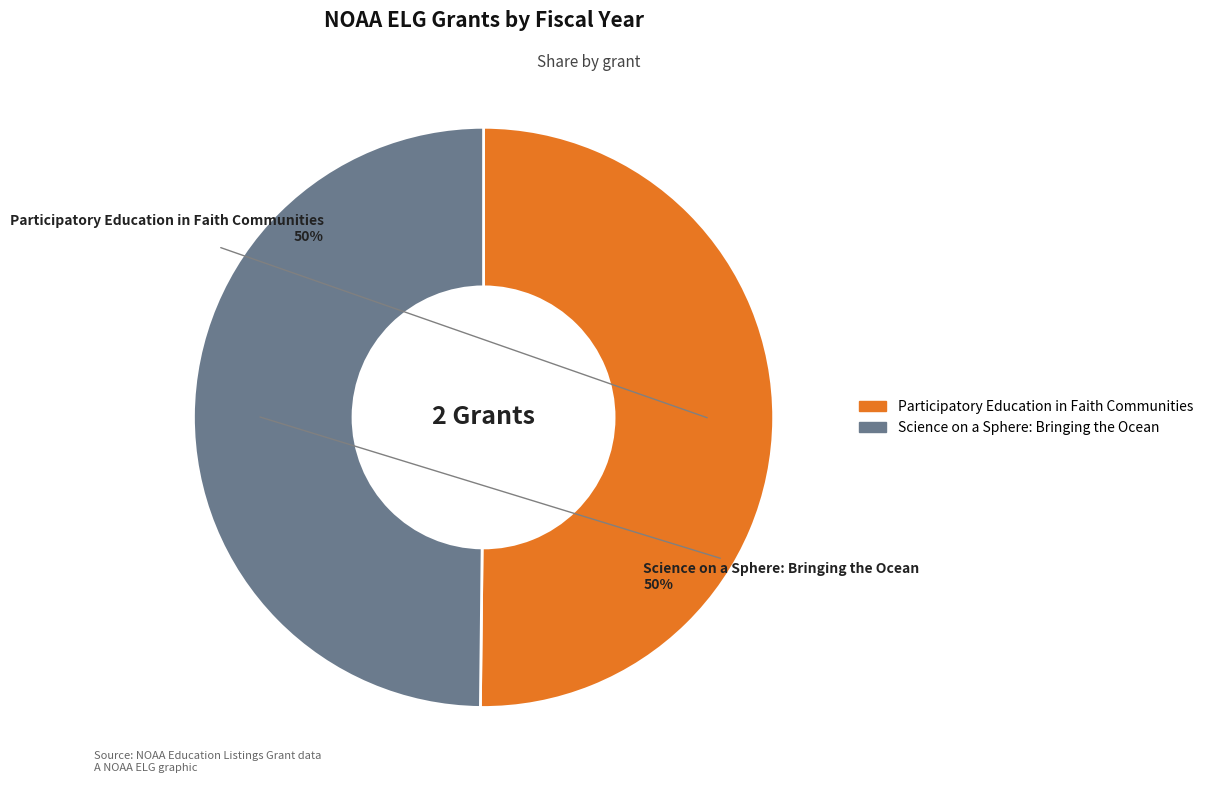

Approximately how many times larger is the value at Science on a Sphere: Bringing the Ocean compared to Participatory Education in Faith Communities?

1.0